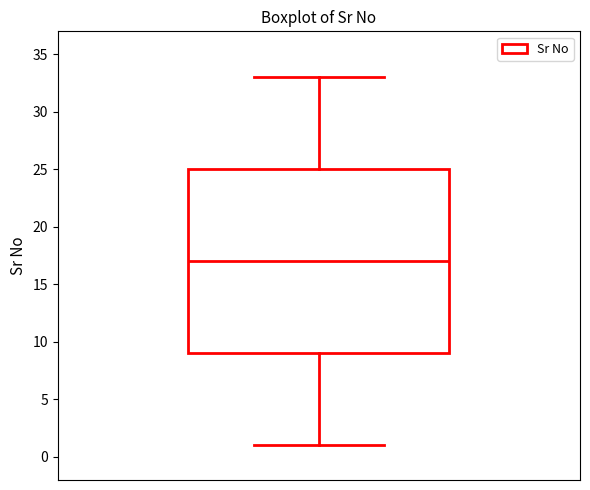

Where is the upper edge of the box on the y-axis? The values are not printed on the chart, so give them approximately, as read against the axis.

25